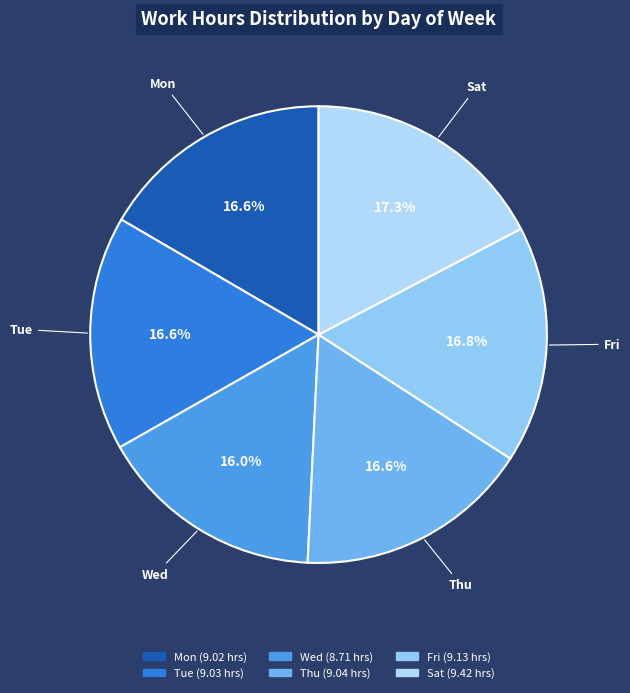

To the nearest percent, what portion does Thu represent?

17%